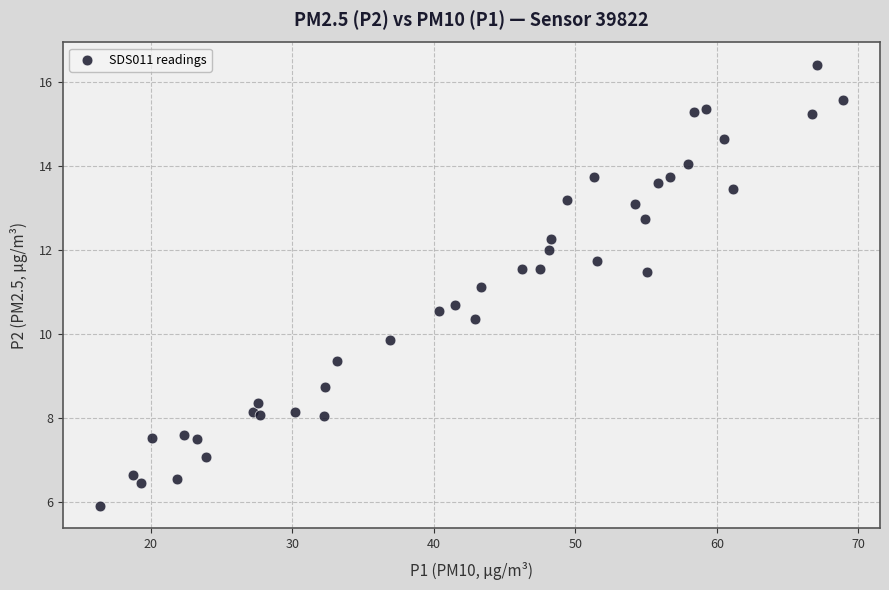

What Y value in the scatter plot is closest to 11?

11.1